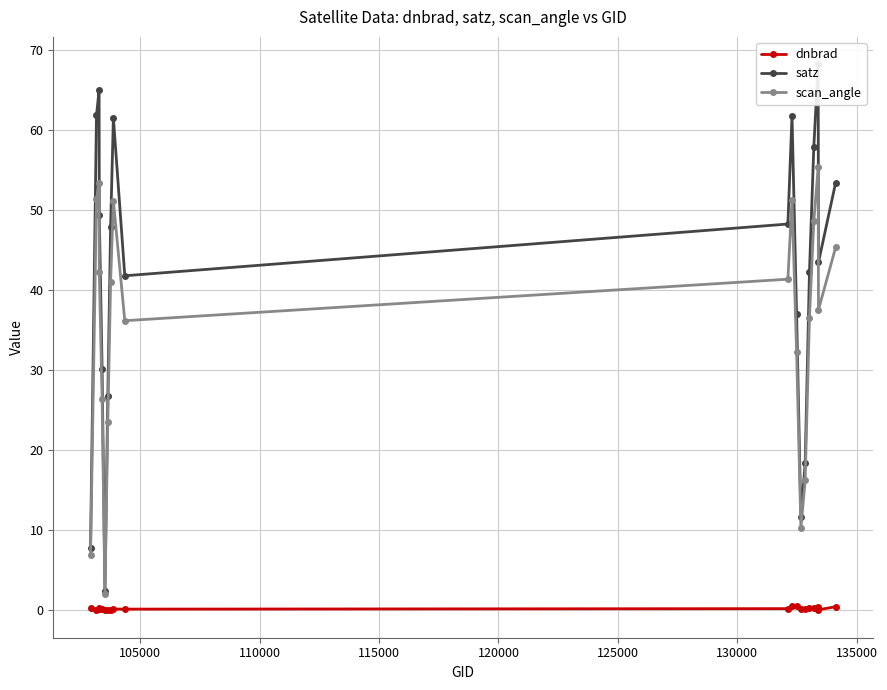

How many interior local valleys does the satz series have?

4